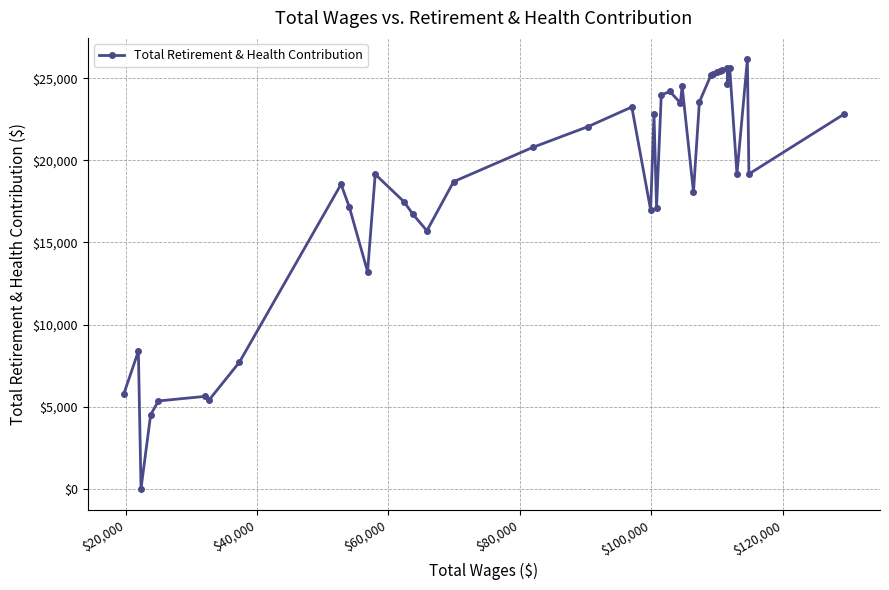

True or false: the data has more than 1 interior local peaks.

True